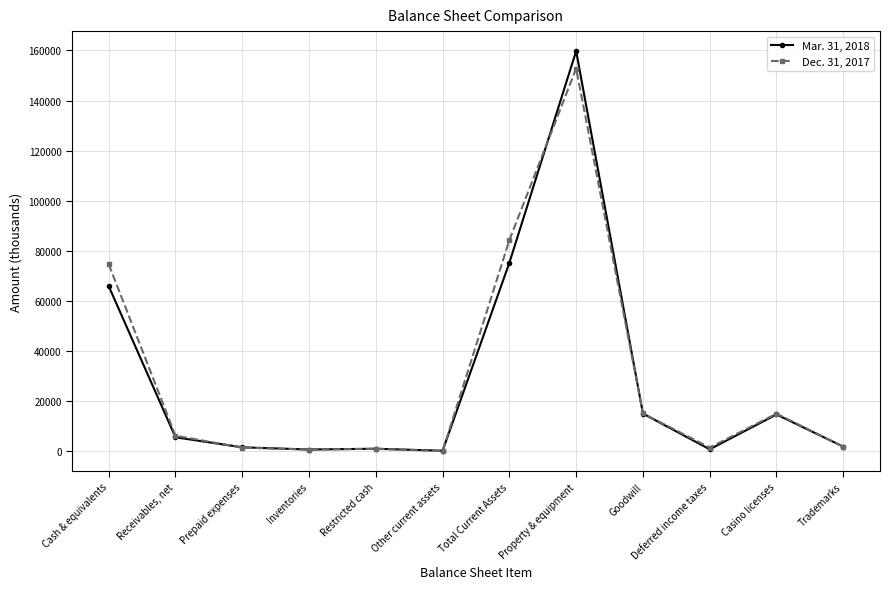

What is the label of the 12th point from the left?

Trademarks